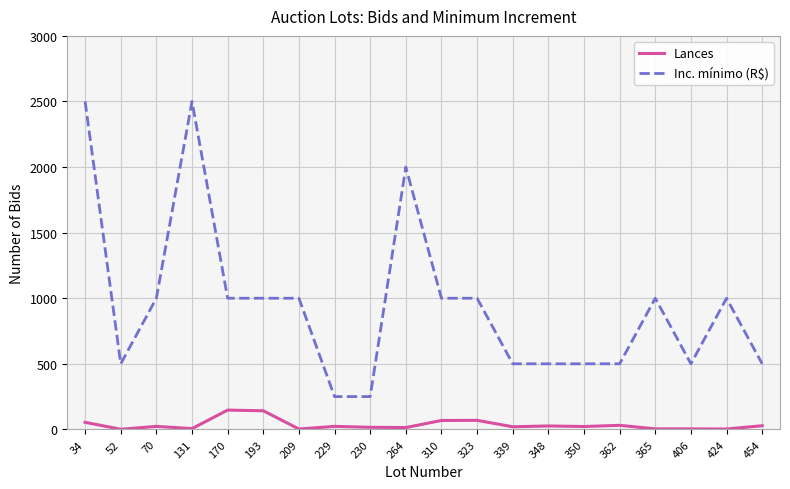

What is the difference between the maximum and second lowest values in the Lances series?

144